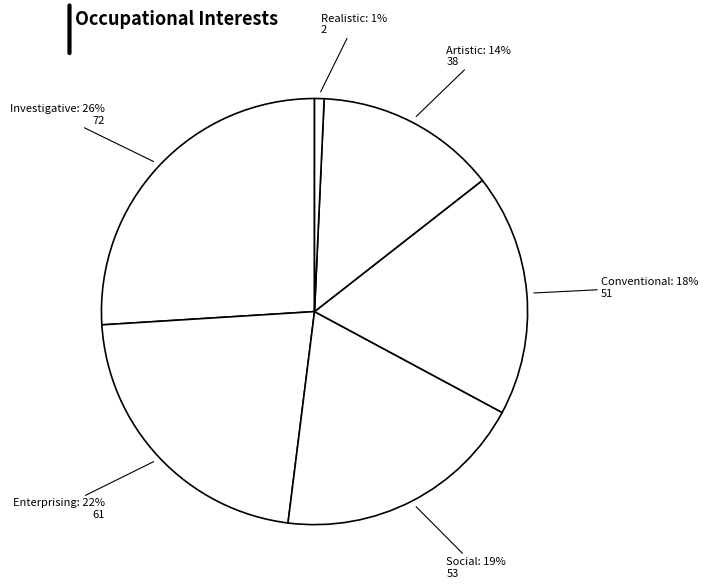

Count the number of slices in the pie.

6